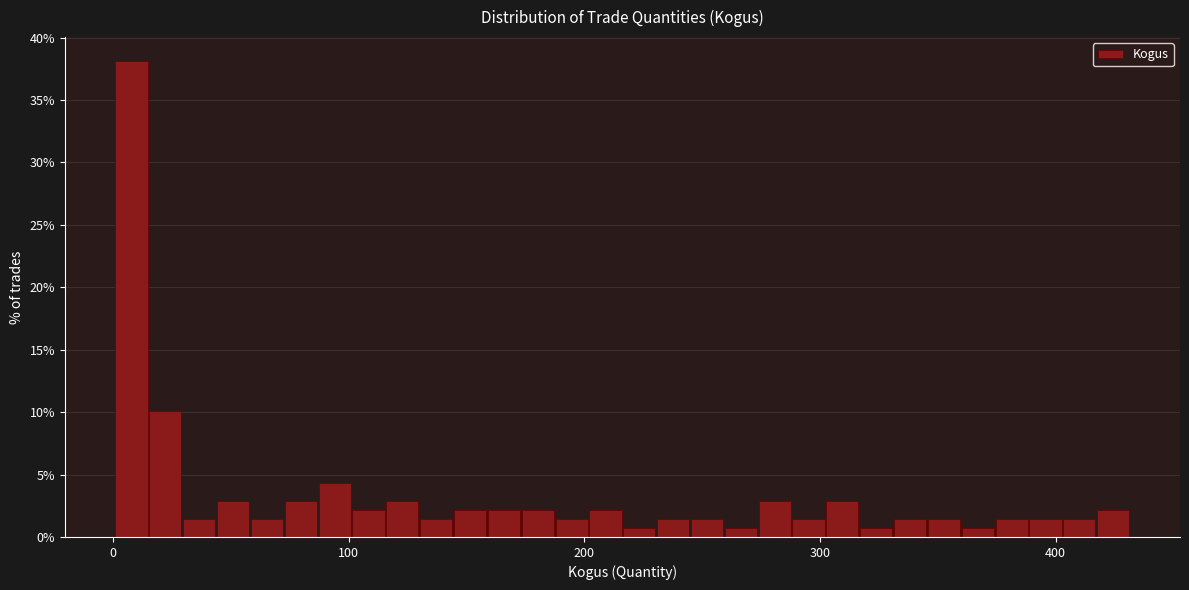

Around what value on the x-axis is the tallest bar? Give the approximate position of its centre, as read against the axis.

10